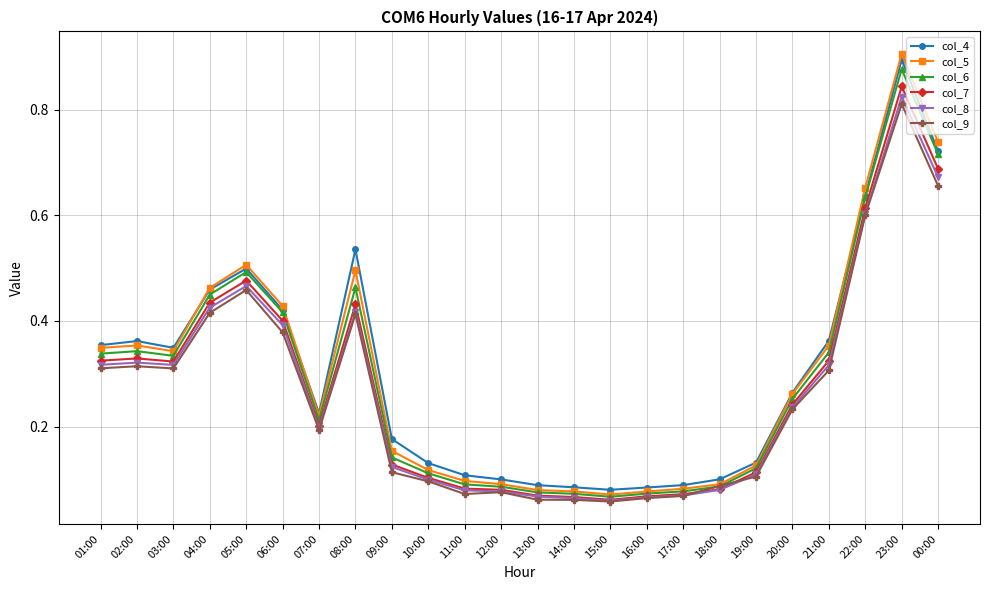

True or false: col_5 has a value of 0.3 at 01:00.

True